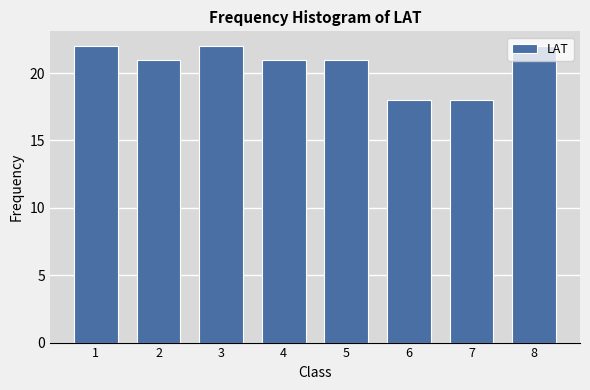

What is the sum of the values at 4 and 5?

42